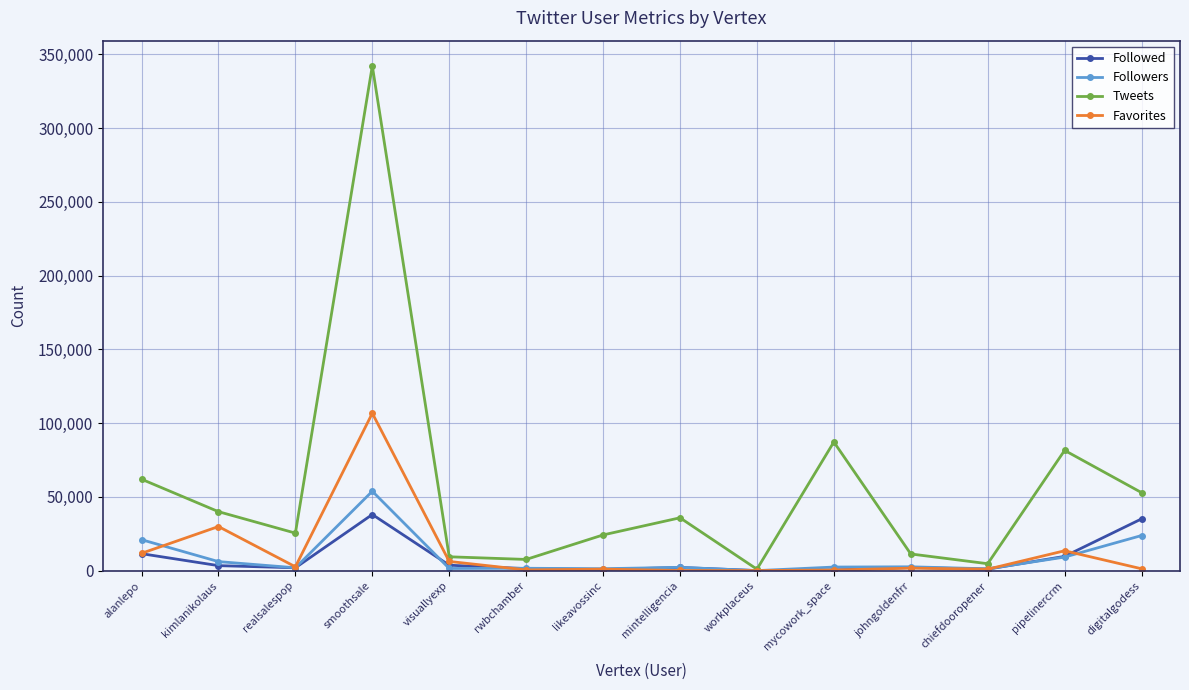

List the series in order of their peak value, lowest first.

Followed, Followers, Favorites, Tweets